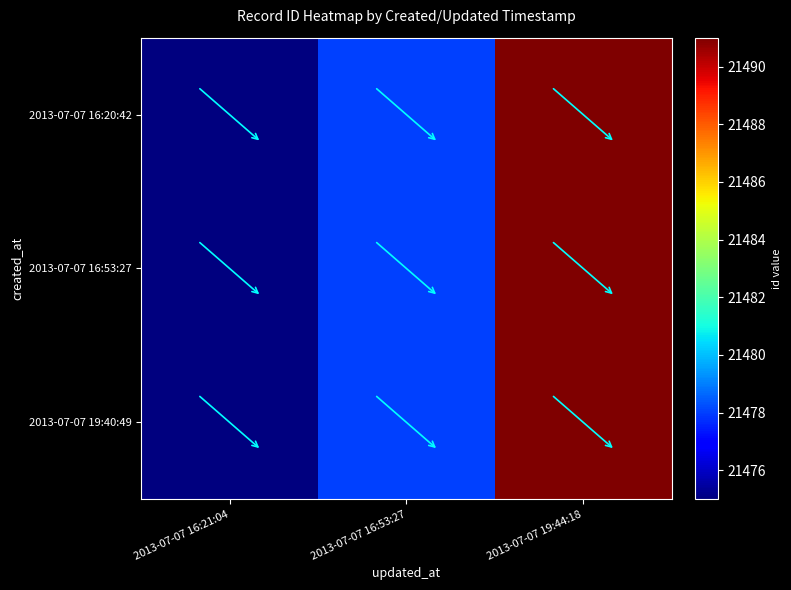

What is the minimum value shown in the chart?

21475